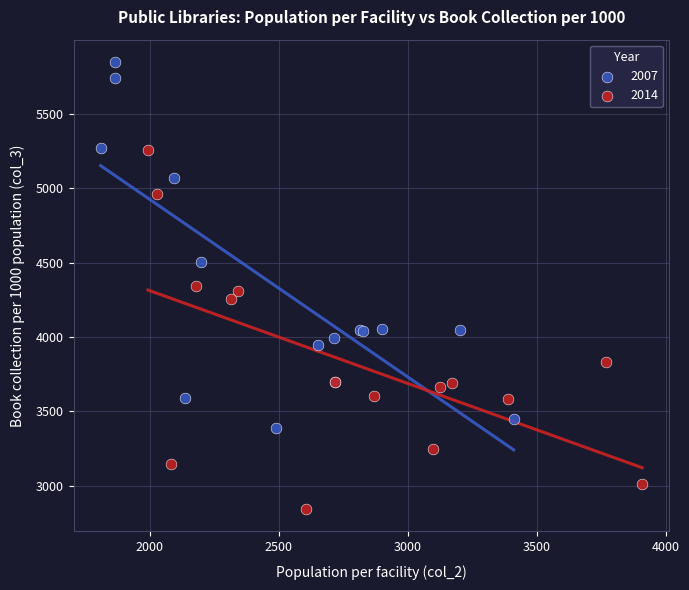

Which series contains the highest Y value?

2007